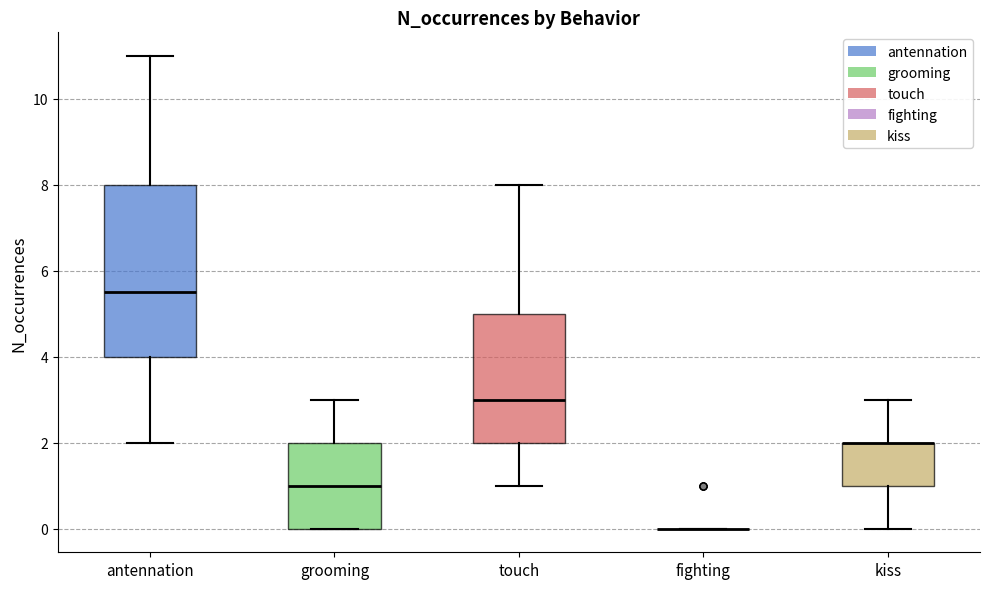

Reading left to right, read every box against the y-axis: the position of its median line, the range the box covers, and the ends of its whiskers. The values are not printed on the chart, so give them approximately, as read against the axis.

antennation: median 5.6, box 4.0 to 8.0, whiskers 2.0 to 11.0
grooming: median 1.0, box 0.0 to 2.0, whiskers 0.0 to 3.0
touch: median 3.0, box 2.0 to 5.0, whiskers 1.0 to 8.0
fighting: box collapsed to a line at 0.0, whiskers 0.0 to 0.0
kiss: median 2.0 (drawn on the box's upper edge), box 1.0 to 2.0, whiskers 0.0 to 3.0